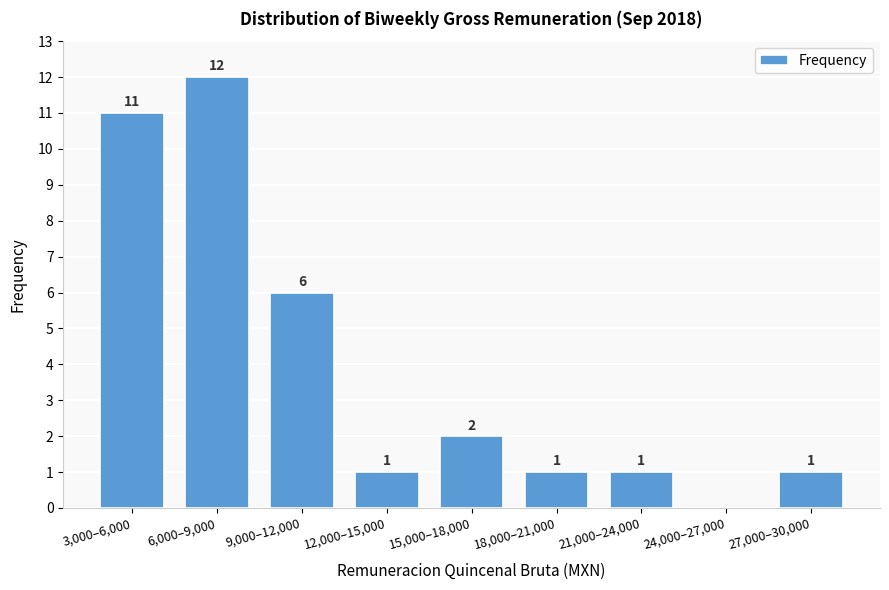

Reading right to left, extract all data points from this chart.

27,000–30,000=1	24,000–27,000=0	21,000–24,000=1	18,000–21,000=1	15,000–18,000=2	12,000–15,000=1	9,000–12,000=6	6,000–9,000=12	3,000–6,000=11